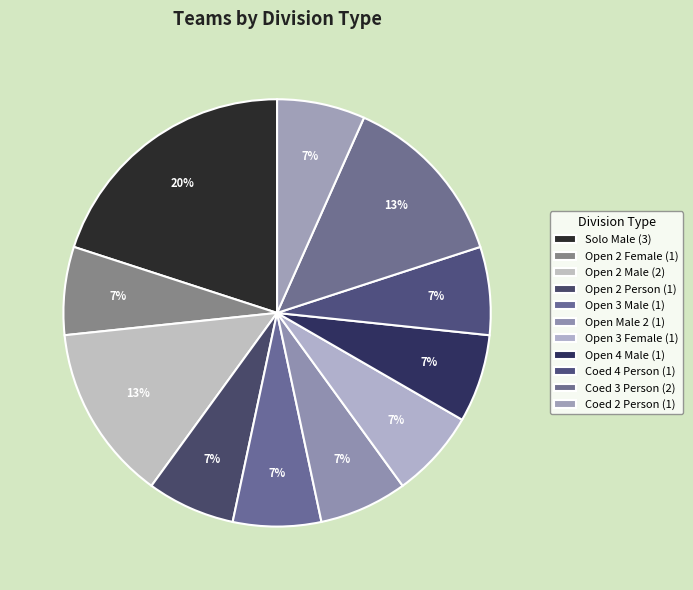

How many slices are in this pie chart?

11